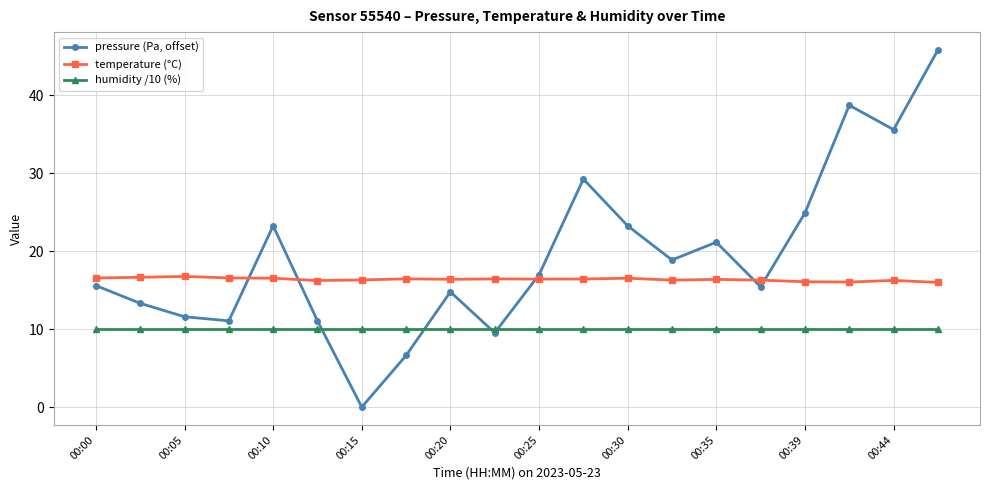

Is this an area chart (filled region under the line)?

No